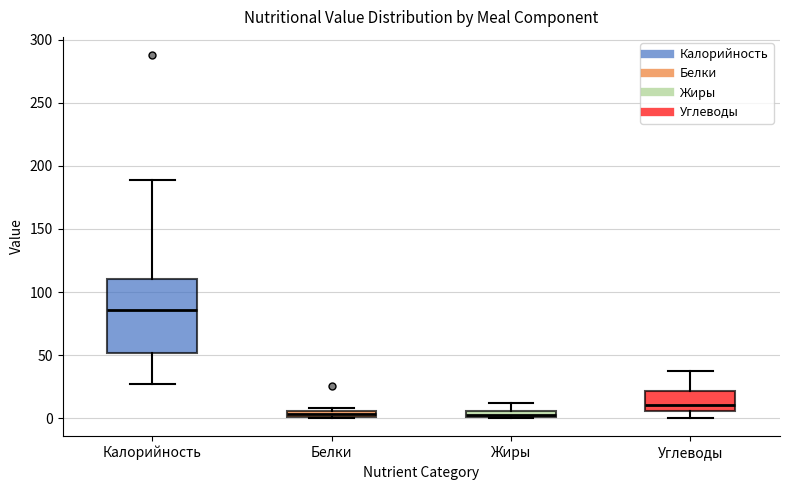

Where is the lower edge of the box for Жиры on the y-axis? The values are not printed on the chart, so give them approximately, as read against the axis.

0